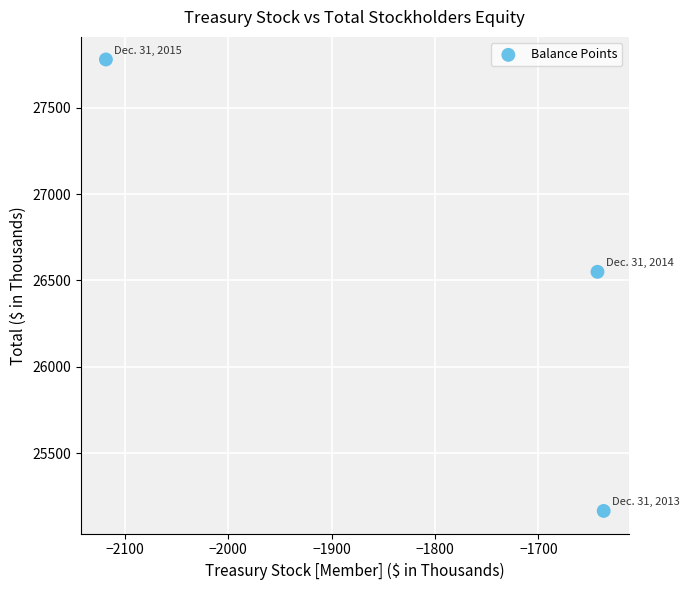

What is the range of X values (max minus min)?

481